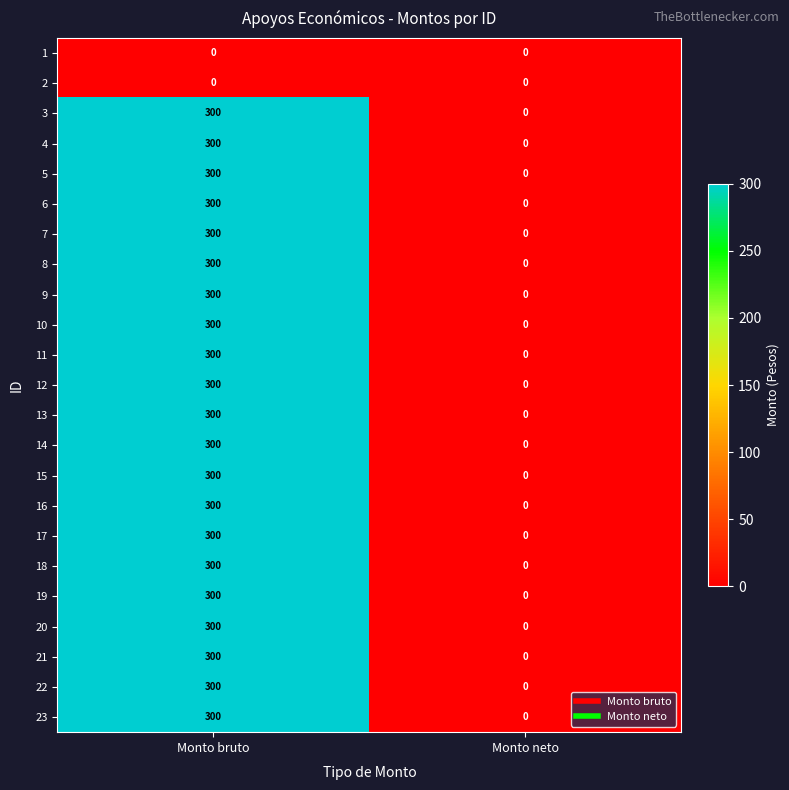

At which category does the chart reach its peak across all series?

Monto bruto